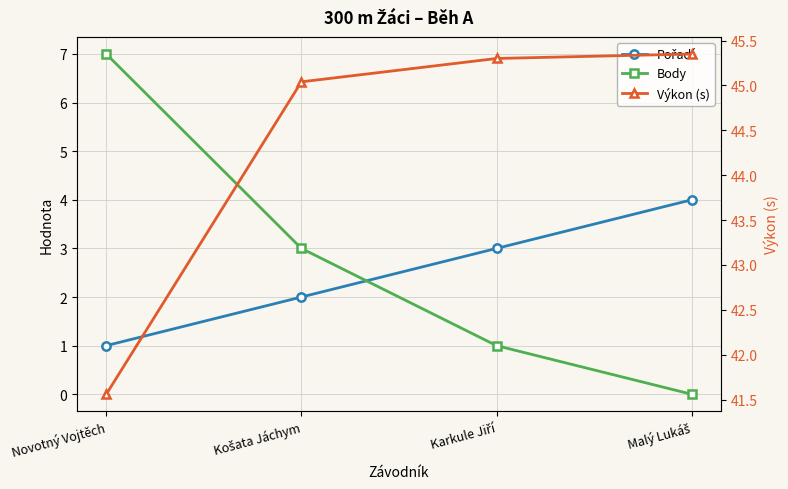

What position from the right is Karkule Jiří?

2